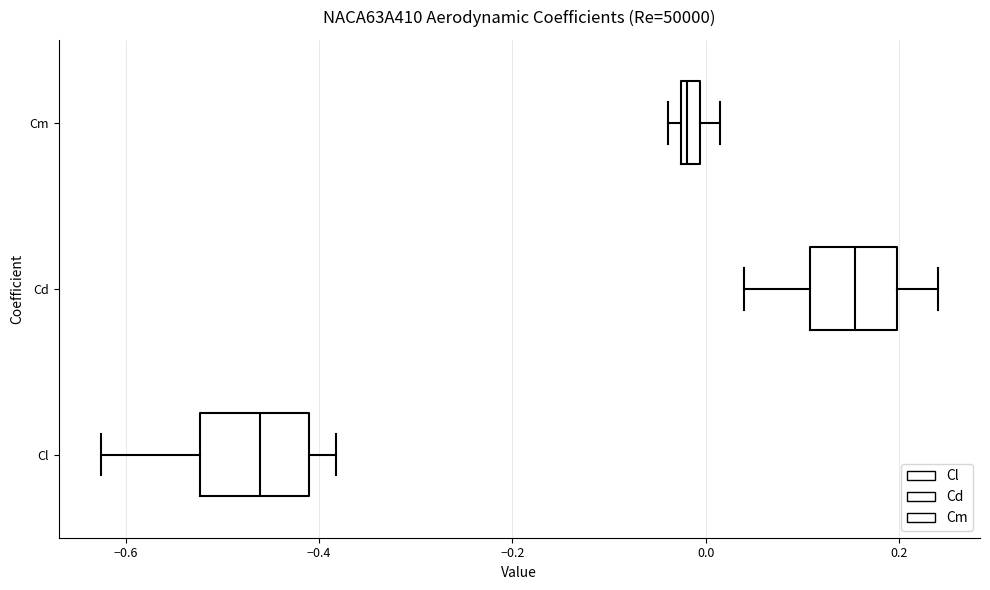

Where is the left edge of the box for Cm on the x-axis? The values are not printed on the chart, so give them approximately, as read against the axis.

-0.02